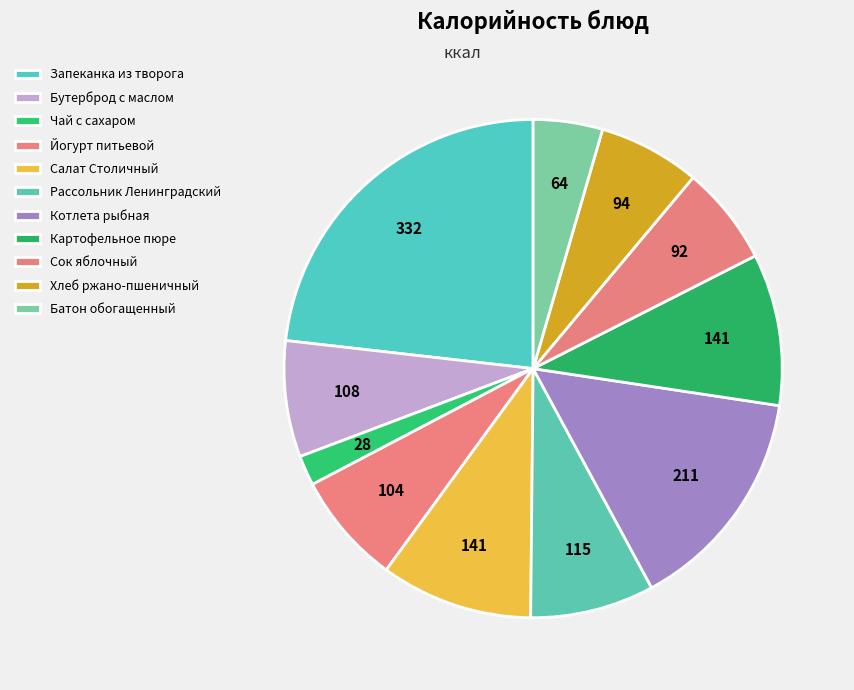

To the nearest percent, what is the average slice percentage?

9%